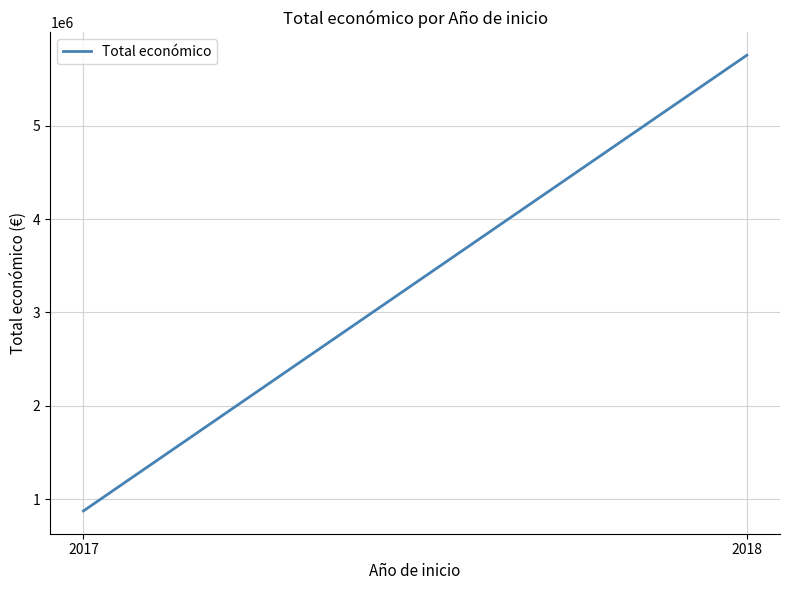

Is it true that the value at 2018 is 9270222?

False